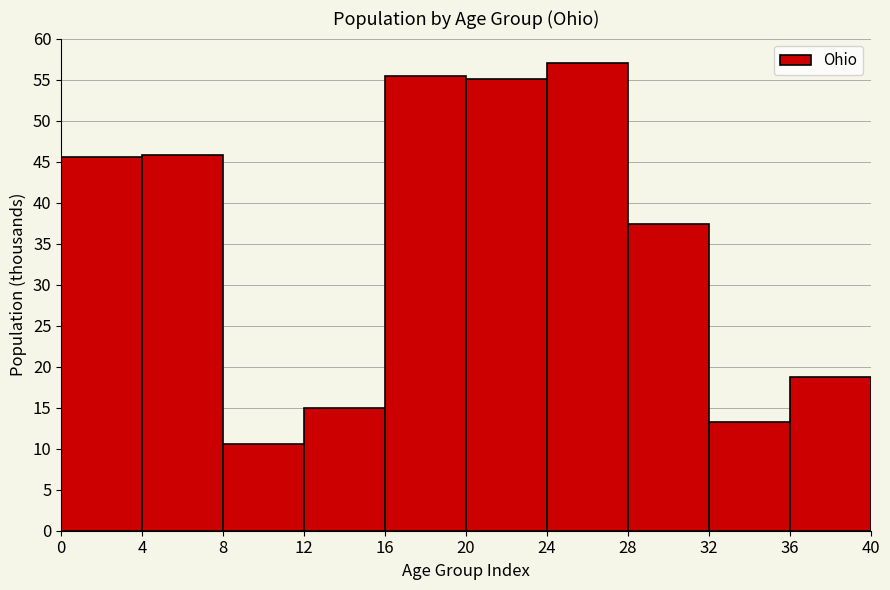

Reading left to right, transcribe this chart: for each bar, give the range it covers on the x-axis and its height. The values are not printed on the chart, so give them approximately, as read against the axis.

0 to 4: 45.5
4 to 8: 46.0
8 to 12: 10.5
12 to 16: 15.0
16 to 20: 55.5
20 to 24: 55.0
24 to 28: 57.0
28 to 32: 37.5
32 to 36: 13.0
36 to 40: 18.5